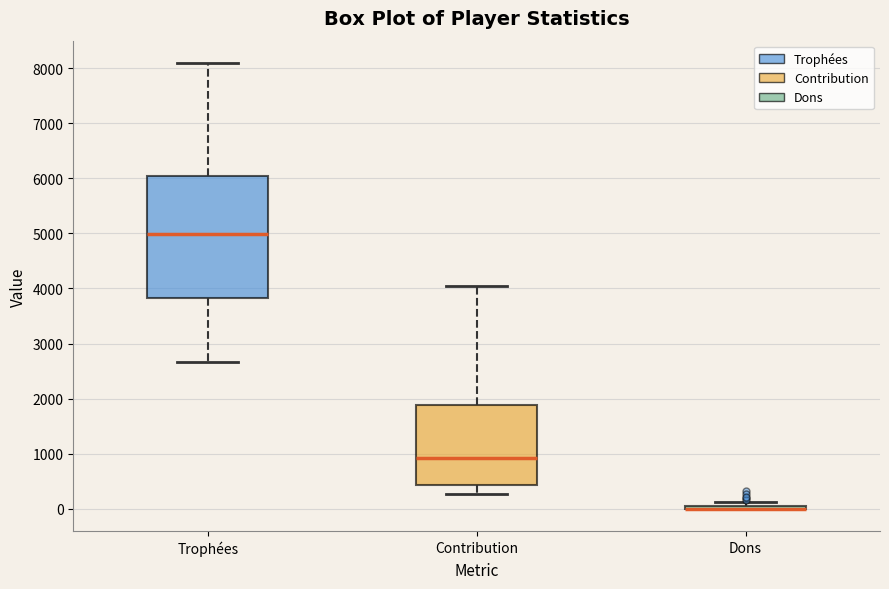

Where does the lower whisker of the box for Contribution end on the y-axis? The values are not printed on the chart, so give them approximately, as read against the axis.

300